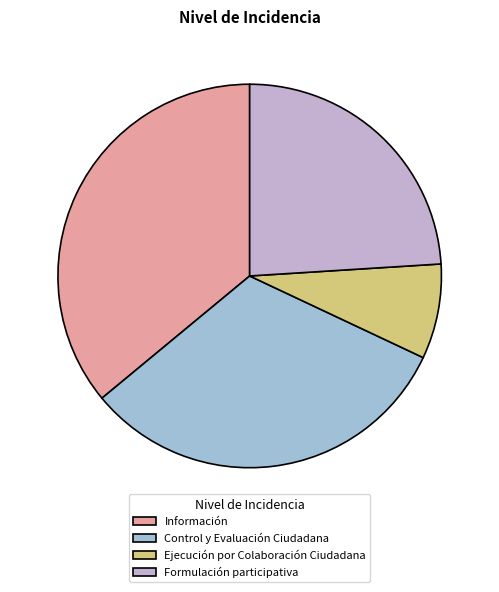

Which category has the smallest portion of the pie?

Ejecución por Colaboración Ciudadana